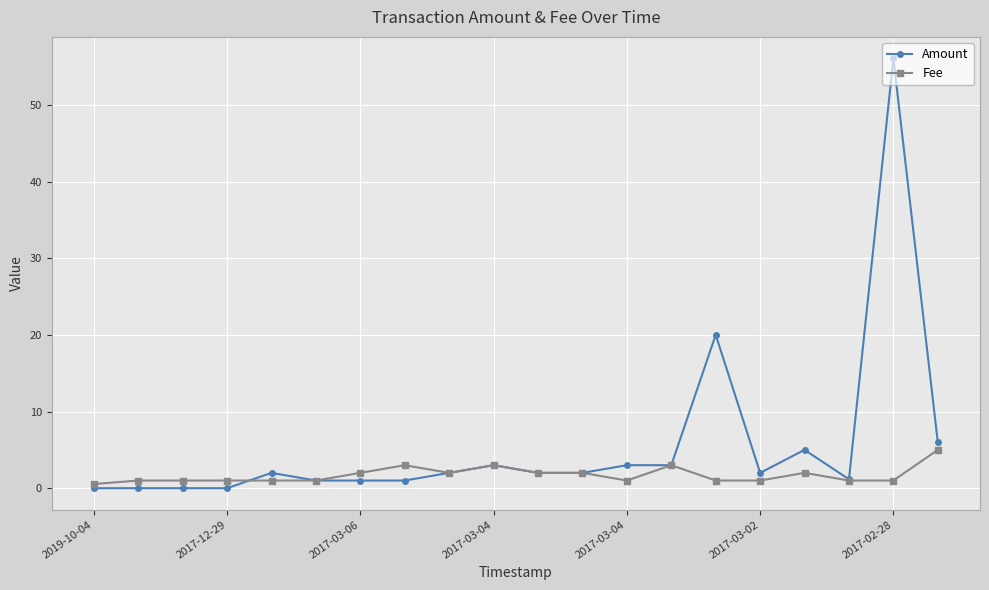

What is the difference between the maximum and minimum values in the Amount series?

56.1